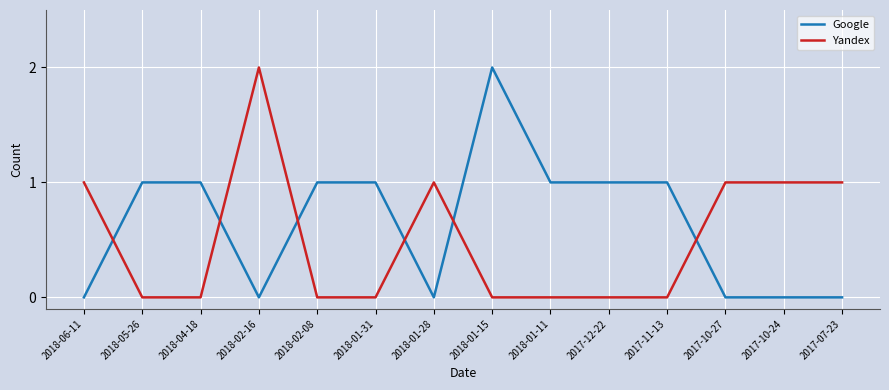

Reading right to left, list all the values displayed in this chart.

Google: 0	0	0	1	1	1	2	0	1	1	0	1	1	0
Yandex: 1	1	1	0	0	0	0	1	0	0	2	0	0	1